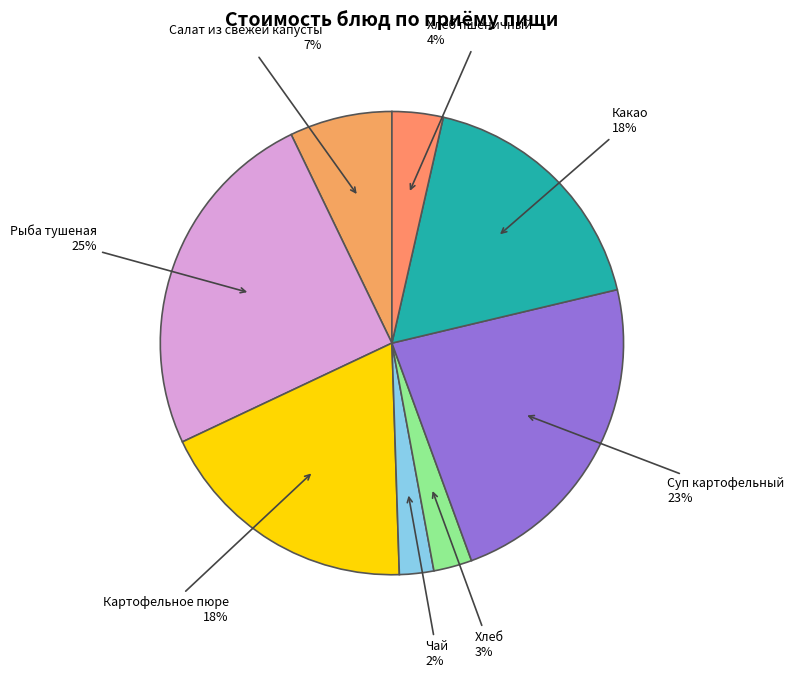

Do Салат из свежей капусты and Суп картофельный together represent more than half of the pie?

No